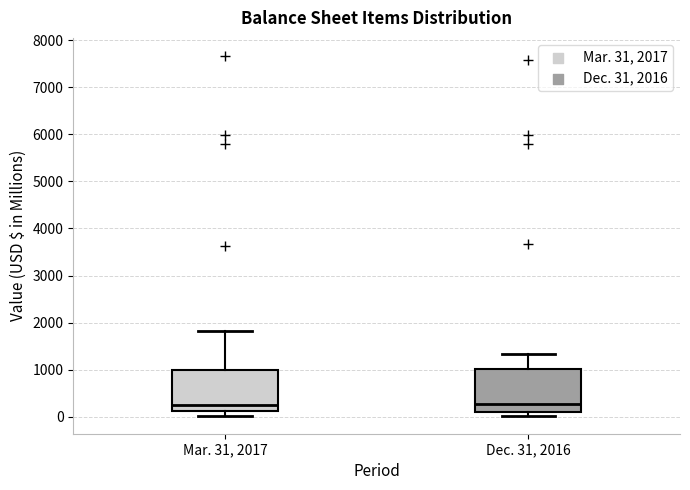

Where is the upper edge of the box for Mar. 31, 2017 on the y-axis? The values are not printed on the chart, so give them approximately, as read against the axis.

1000